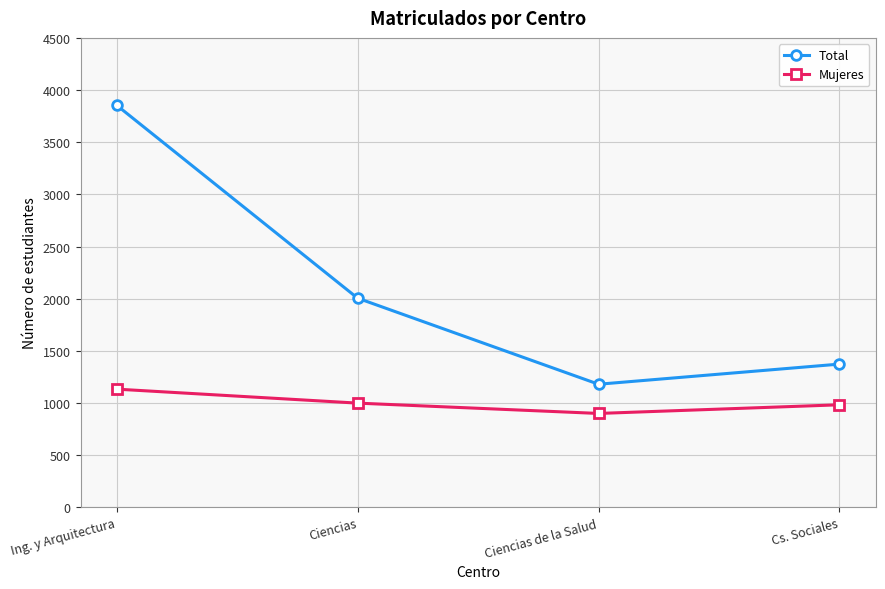

Which category has the highest value in the Total series?

Ing. y Arquitectura